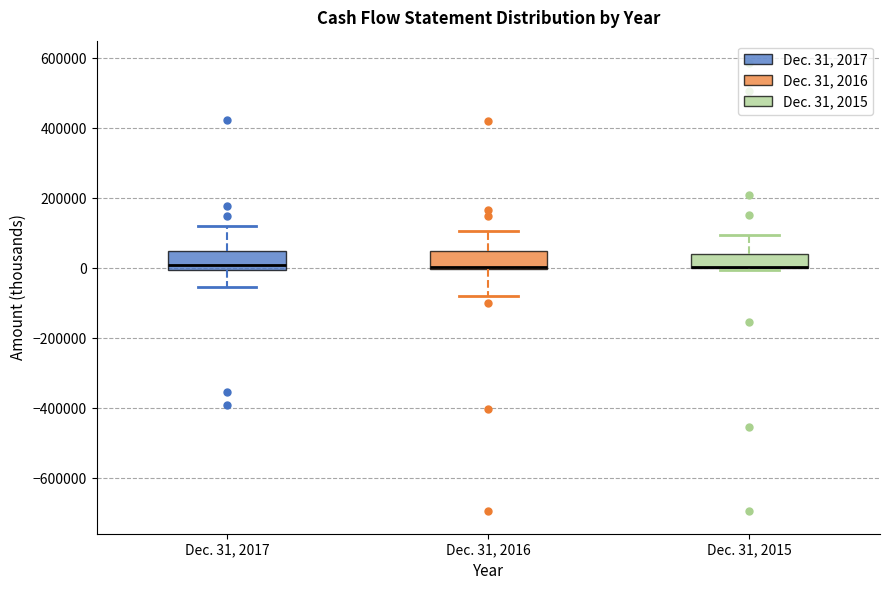

Reading left to right, transcribe this box plot: for each box, give where its median line is, the range the box spans, and where its two whiskers end, as read against the y-axis. The values are not printed on the chart, so give them approximately, as read against the axis.

Dec. 31, 2017: median 0 (just above the box's lower edge), box 0 to 60000, whiskers -60000 to 120000
Dec. 31, 2016: median 0 (just above the box's lower edge), box 0 to 60000, whiskers -80000 to 100000
Dec. 31, 2015: median 0 (drawn on the box's lower edge), box 0 to 40000, whiskers 0 to 100000